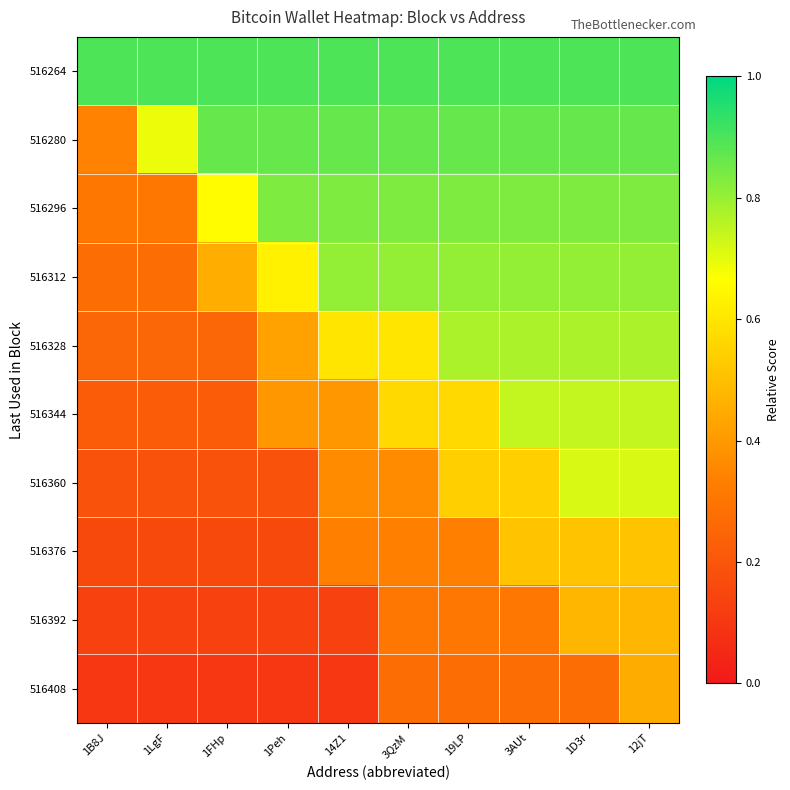

What is the smallest value displayed?

0.1